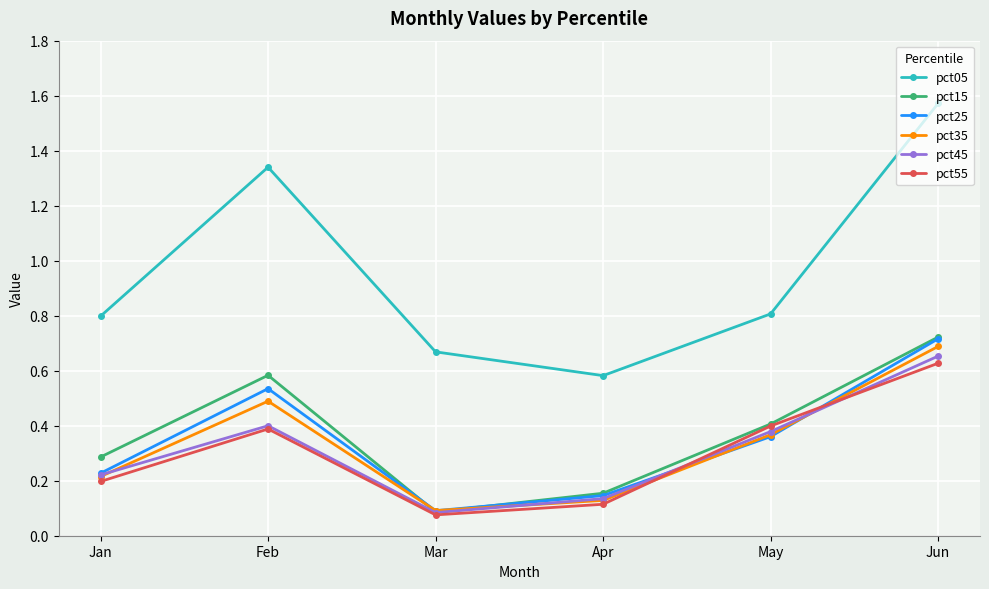

Where is the first local minimum for pct25?

Mar